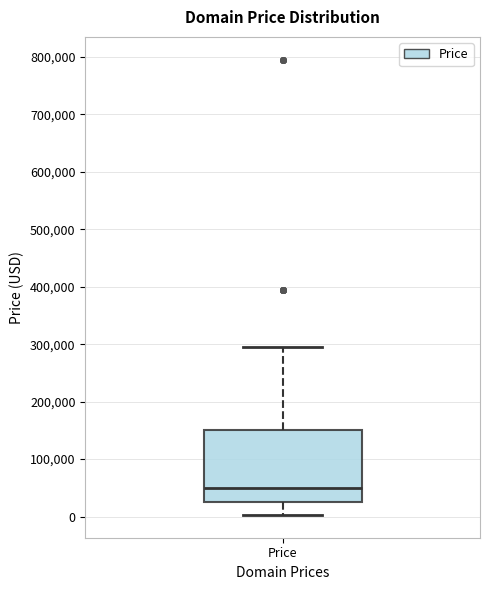

Where is the upper edge of the box for Price on the y-axis? The values are not printed on the chart, so give them approximately, as read against the axis.

150000